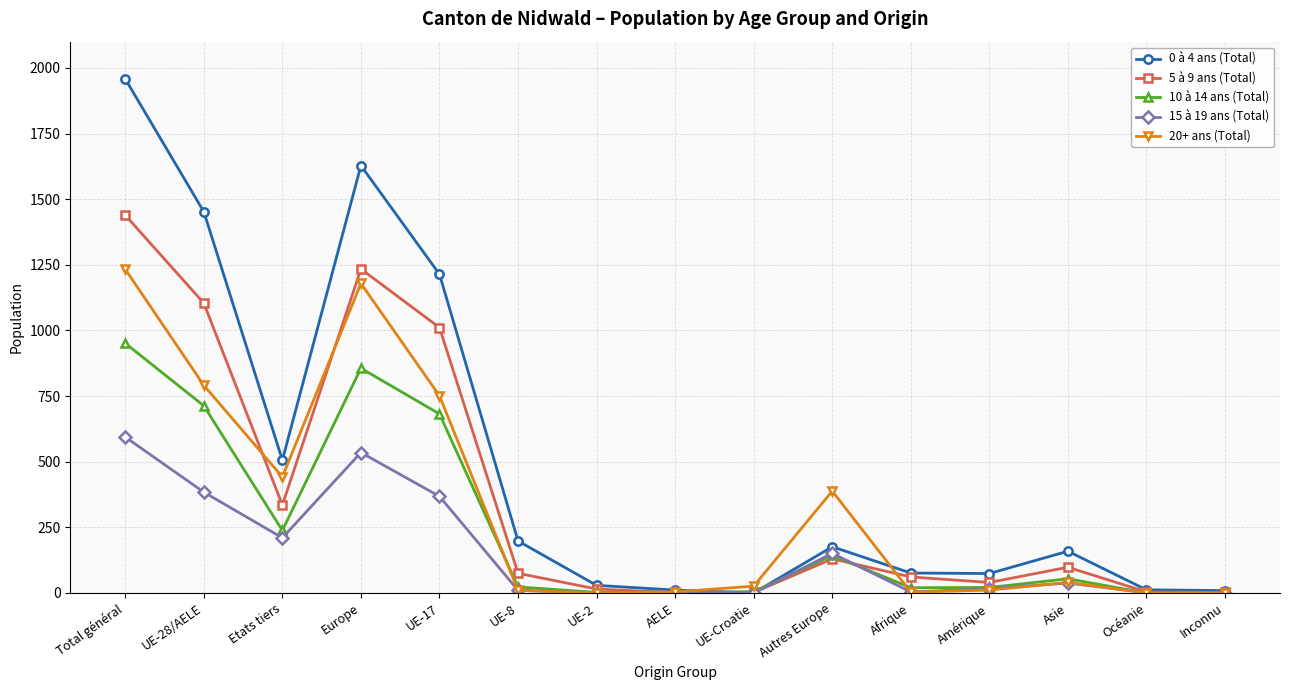

How many values in the 5 à 9 ans (Total) series are below 75?

7